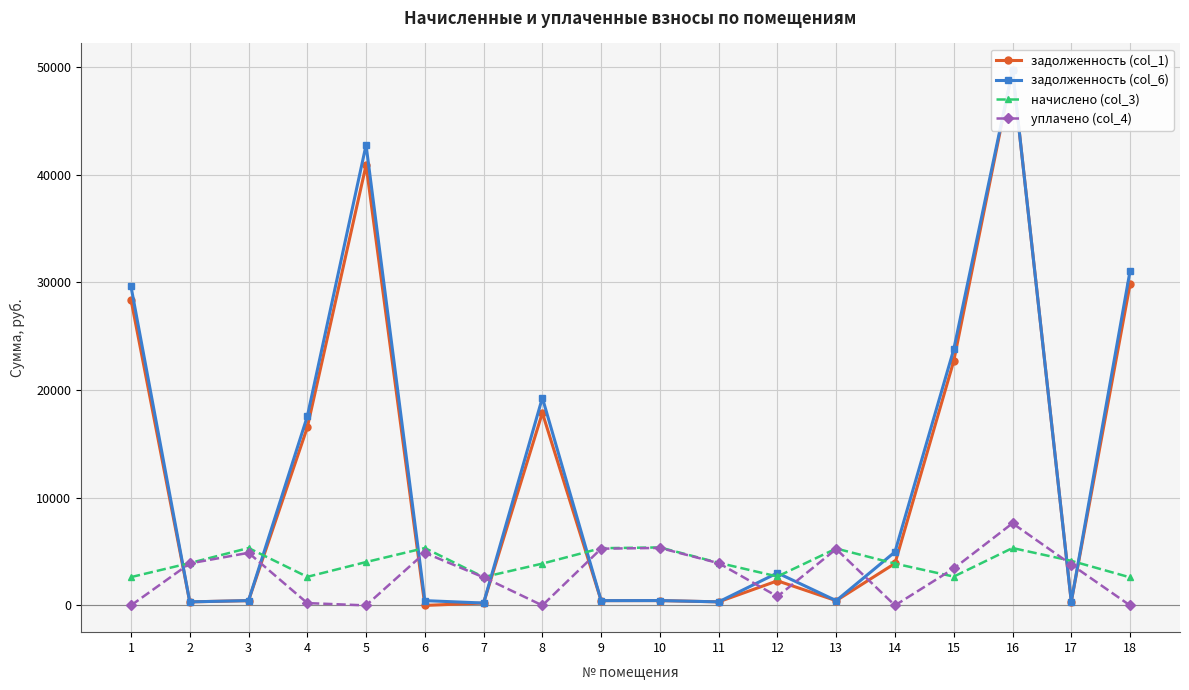

How many intersections are there between начислено (col_3) and задолженность (col_1)?

8